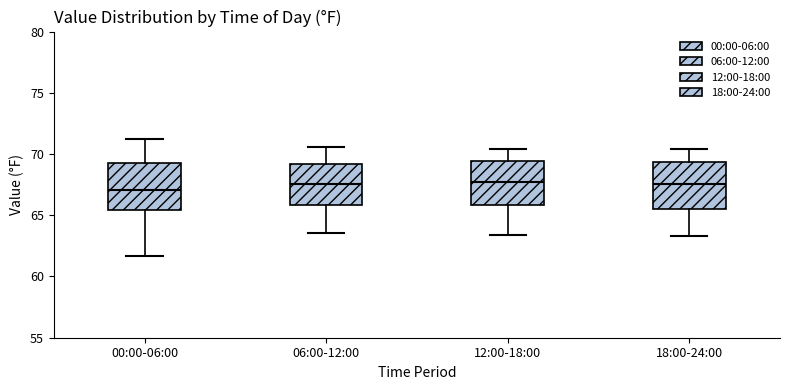

Reading left to right, read every box against the y-axis: the position of its median line, the range the box covers, and the ends of its whiskers. The values are not printed on the chart, so give them approximately, as read against the axis.

00:00-06:00: median 67.0, box 65.5 to 69.5, whiskers 61.5 to 71.5
06:00-12:00: median 67.5, box 66.0 to 69.0, whiskers 63.5 to 70.5
12:00-18:00: median 67.5, box 66.0 to 69.5, whiskers 63.5 to 70.5
18:00-24:00: median 67.5, box 65.5 to 69.5, whiskers 63.5 to 70.5